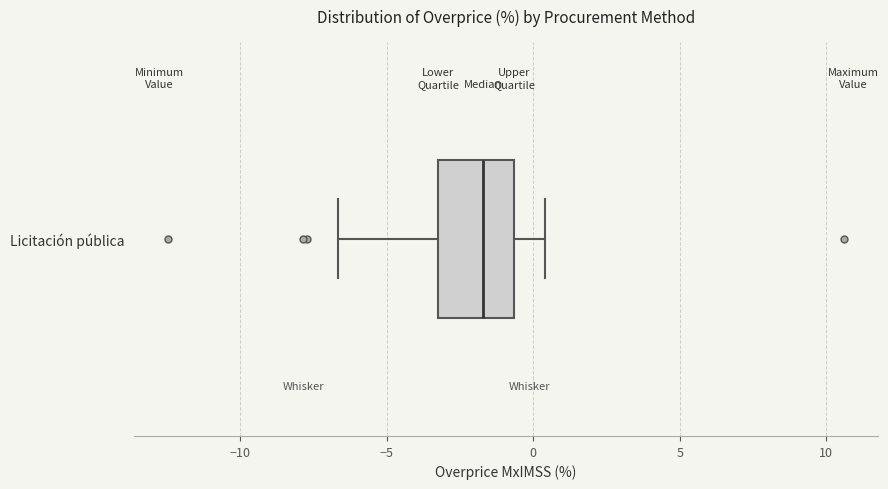

Read this box plot against the x-axis: the position of the median line, the range covered by the box, and the ends of both whiskers. The values are not printed on the chart, so give them approximately, as read against the axis.

median -1.5, box -3.0 to -0.5, whiskers -6.5 to 0.5